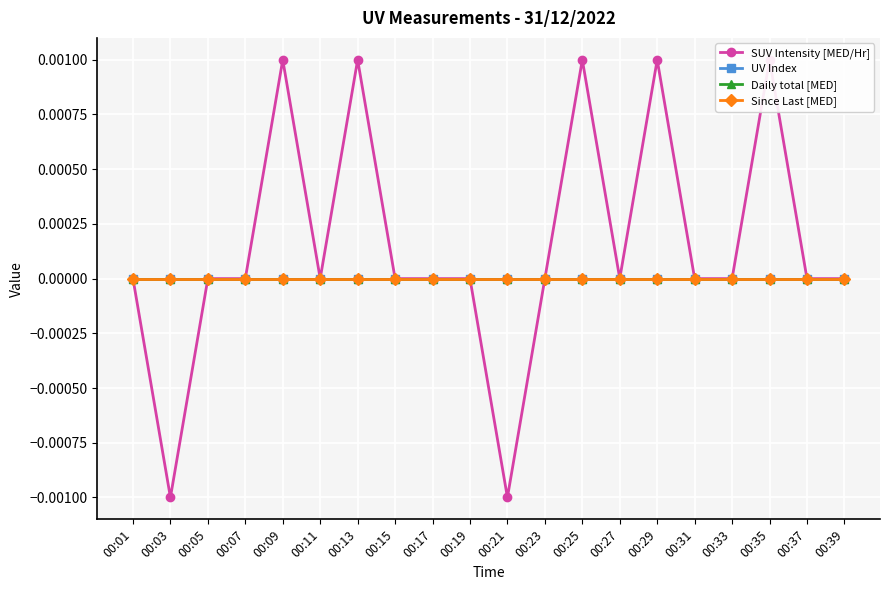

How many distinct data groups are displayed?

4